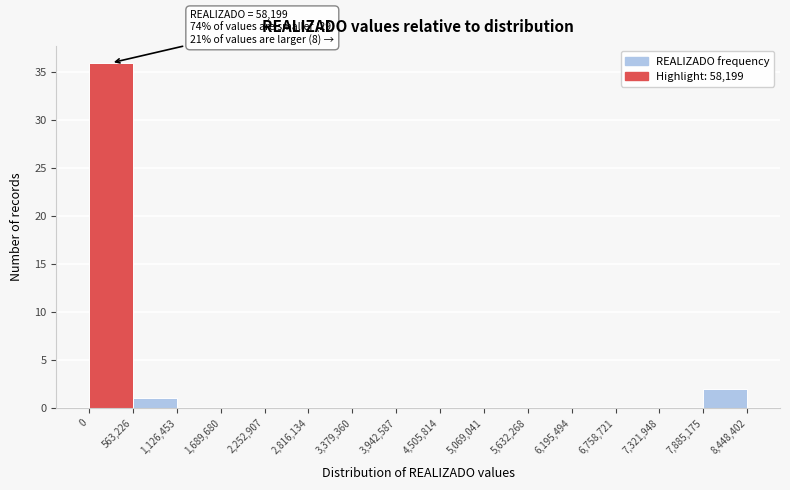

Which range on the x-axis has the tallest bar?

0 to 563,226